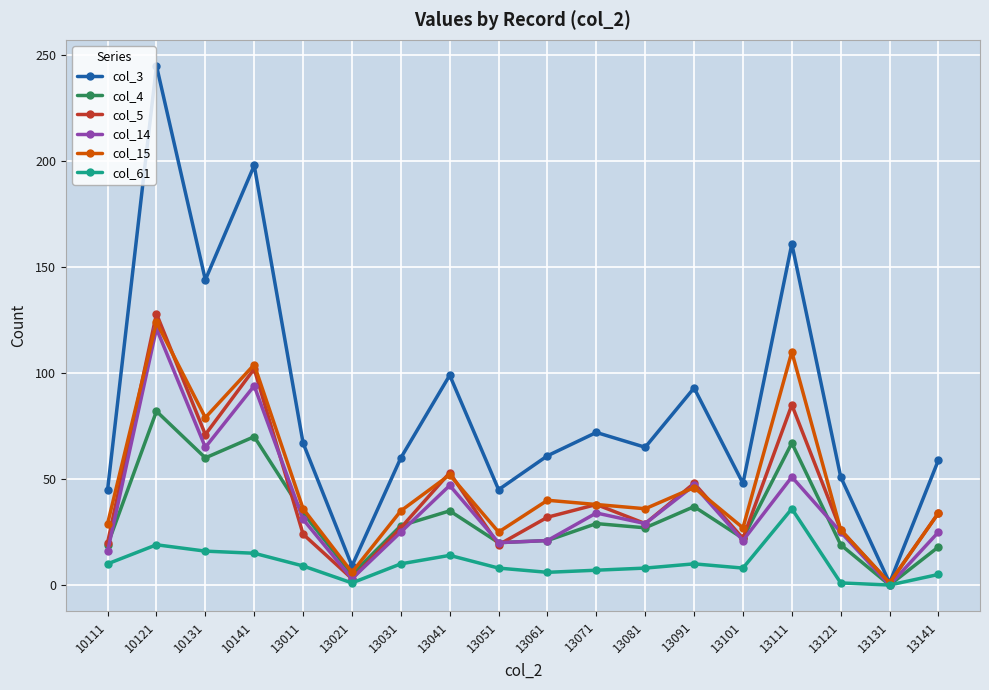

Which series changed the most between 10131 and 13081?

col_3